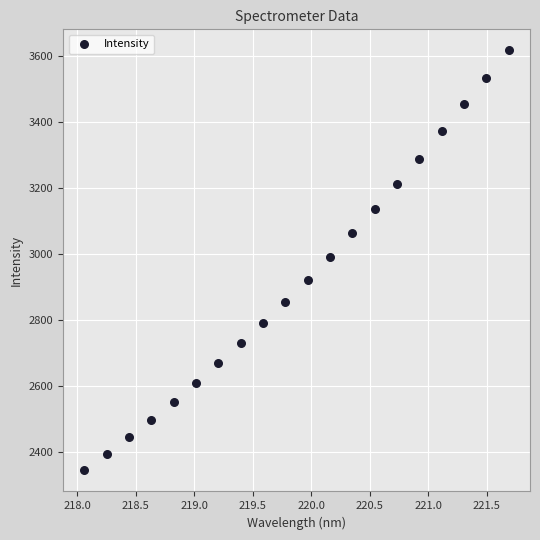

What is the range of X values (max minus min)?

3.6